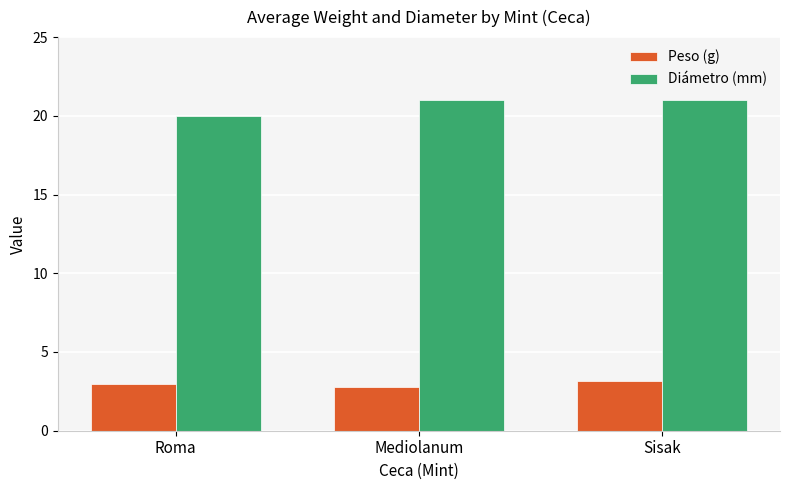

What is the spread (max minus min) of values at Roma?

17.0